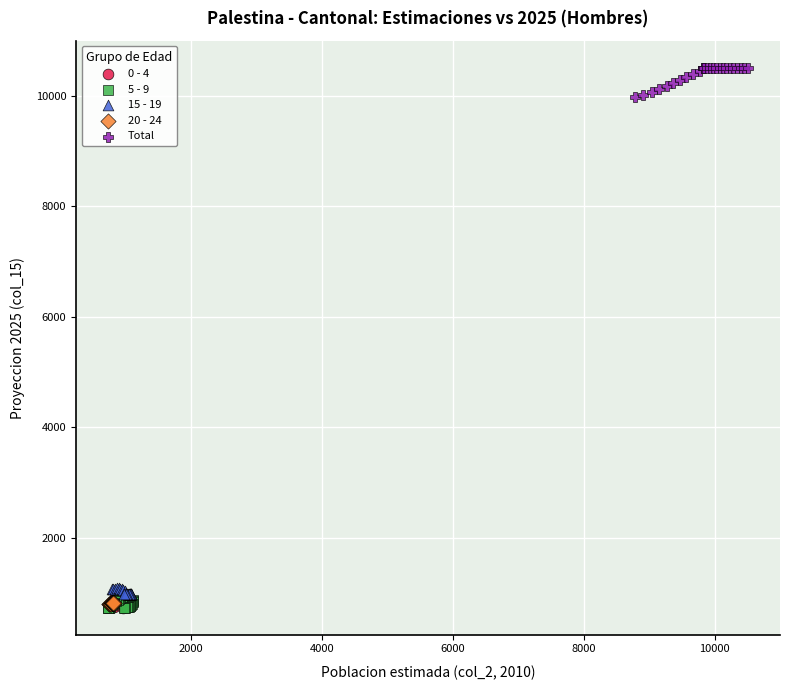

Which series reaches the maximum Y coordinate?

Total